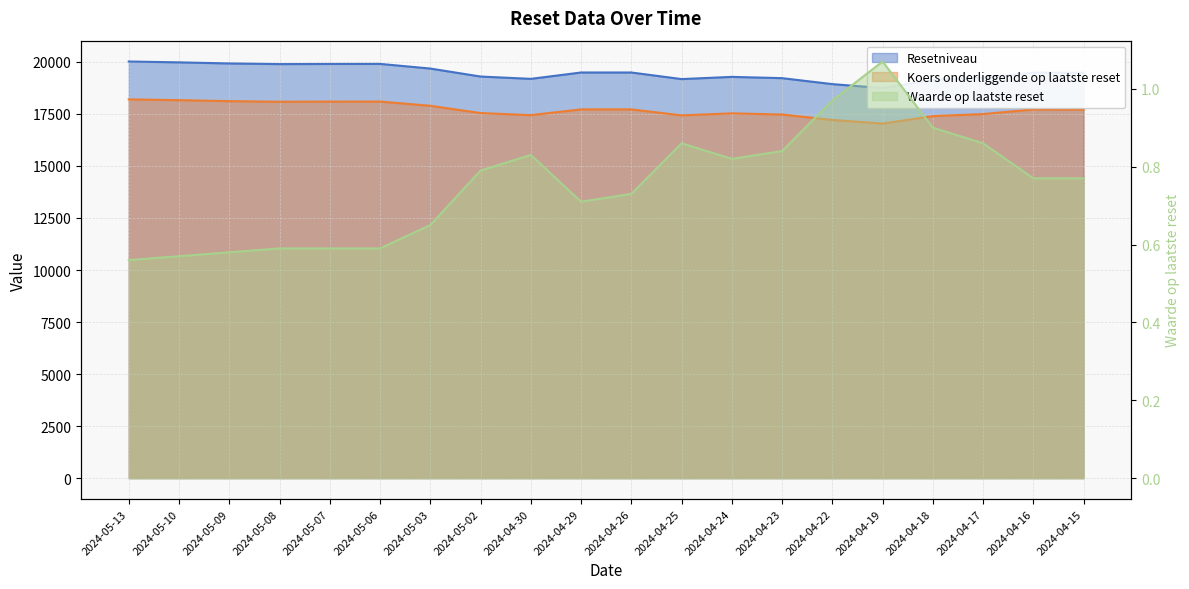

Reading left to right, extract all data points from this chart.

Resetniveau: 20018.5	19977.3	19924.8	19893.5	19900.6	19902.9	19679.9	19295.7	19184.8	19490.1	19490.1	19173.6	19279.5	19218.6	18932.0	18741.4	19133.7	19243.0	19485.0	19477.5
Koers onderliggende op laatste reset: 18198.6	18161.2	18113.5	18085.0	18091.4	18093.6	17890.8	17541.5	17440.7	17718.3	17718.3	17430.5	17526.8	17471.5	17210.9	17037.6	17394.3	17493.6	17713.7	17706.8
Waarde op laatste reset: 0.6	0.6	0.6	0.6	0.6	0.6	0.7	0.8	0.8	0.7	0.7	0.9	0.8	0.8	1.0	1.1	0.9	0.9	0.8	0.8